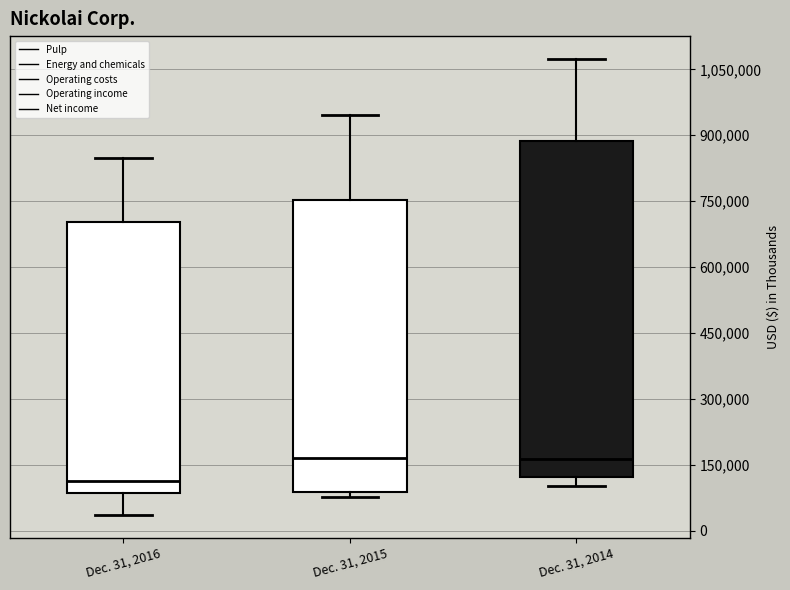

Reading left to right, read every box against the y-axis: the position of its median line, the range the box covers, and the ends of its whiskers. The values are not printed on the chart, so give them approximately, as read against the axis.

Dec. 31, 2016: median 120000, box 80000 to 700000, whiskers 40000 to 840000
Dec. 31, 2015: median 160000, box 80000 to 760000, whiskers 80000 (just below the box's lower edge) to 940000
Dec. 31, 2014: median 160000, box 120000 to 880000, whiskers 100000 to 1080000